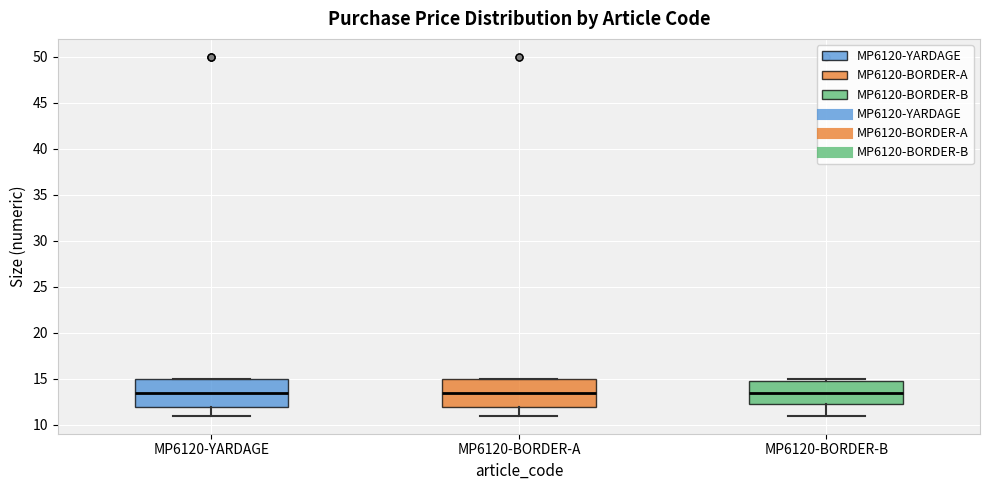

Reading left to right, read every box against the y-axis: the position of its median line, the range the box covers, and the ends of its whiskers. The values are not printed on the chart, so give them approximately, as read against the axis.

MP6120-YARDAGE: median 13.5, box 12.0 to 15.0, whiskers 11.0 to 15.0
MP6120-BORDER-A: median 13.5, box 12.0 to 15.0, whiskers 11.0 to 15.0
MP6120-BORDER-B: median 13.5, box 12.5 to 15.0, whiskers 11.0 to 15.0 (just above the box's upper edge)